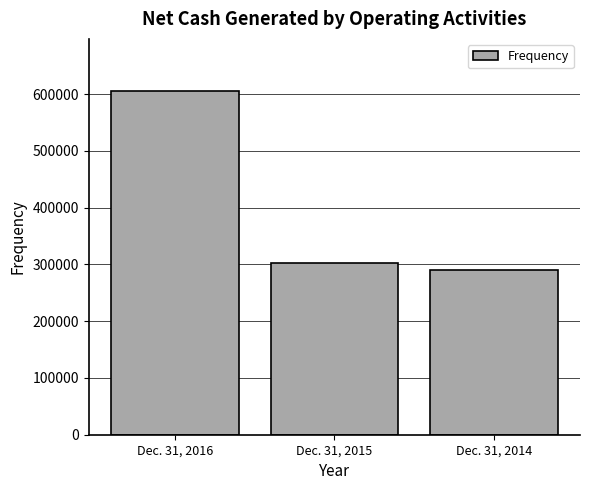

Reading left to right, transcribe all the data shown in this chart.

Dec. 31, 2016=606225	Dec. 31, 2015=302060	Dec. 31, 2014=289418